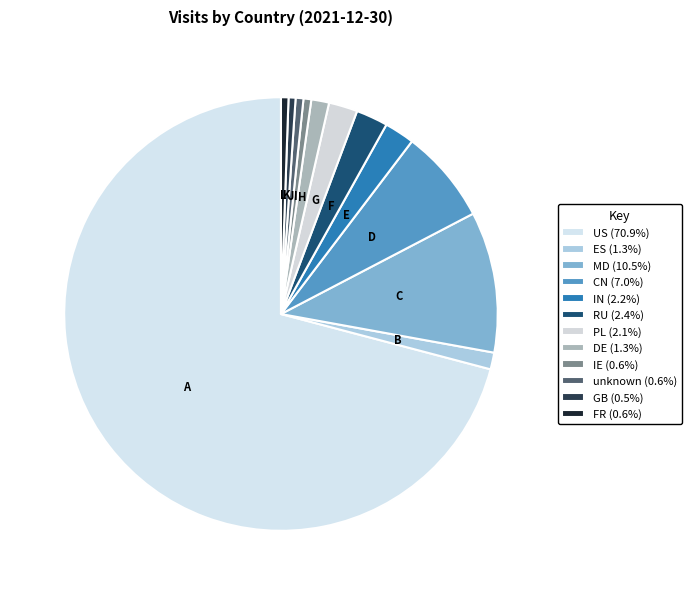

Between IE and unknown, which is larger?

IE